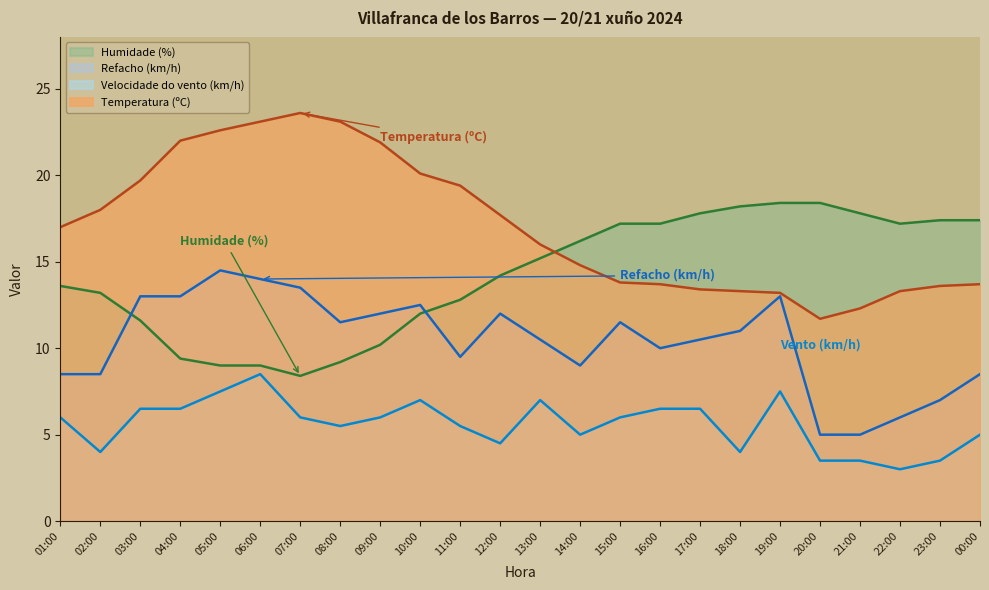

How many data points does each series have?

24